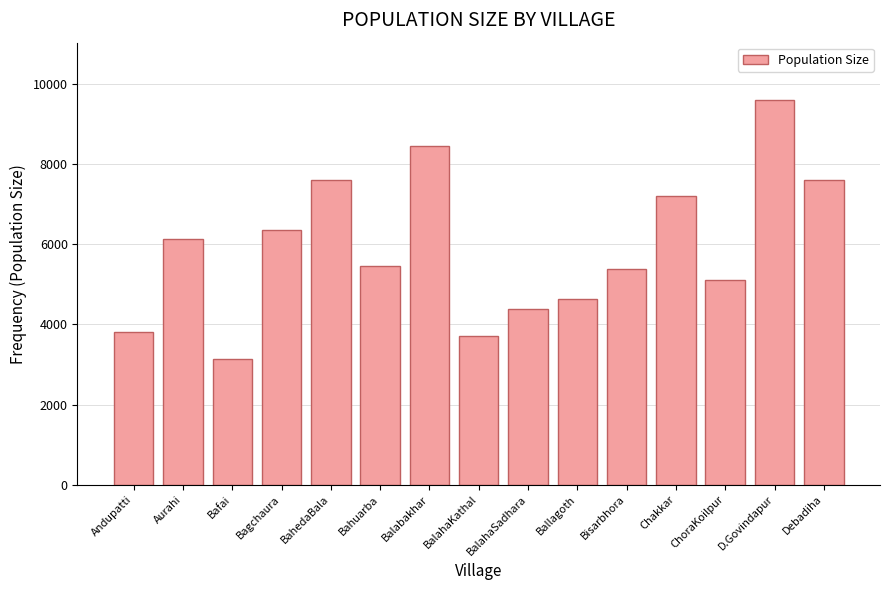

Does the chart contain any negative values?

No